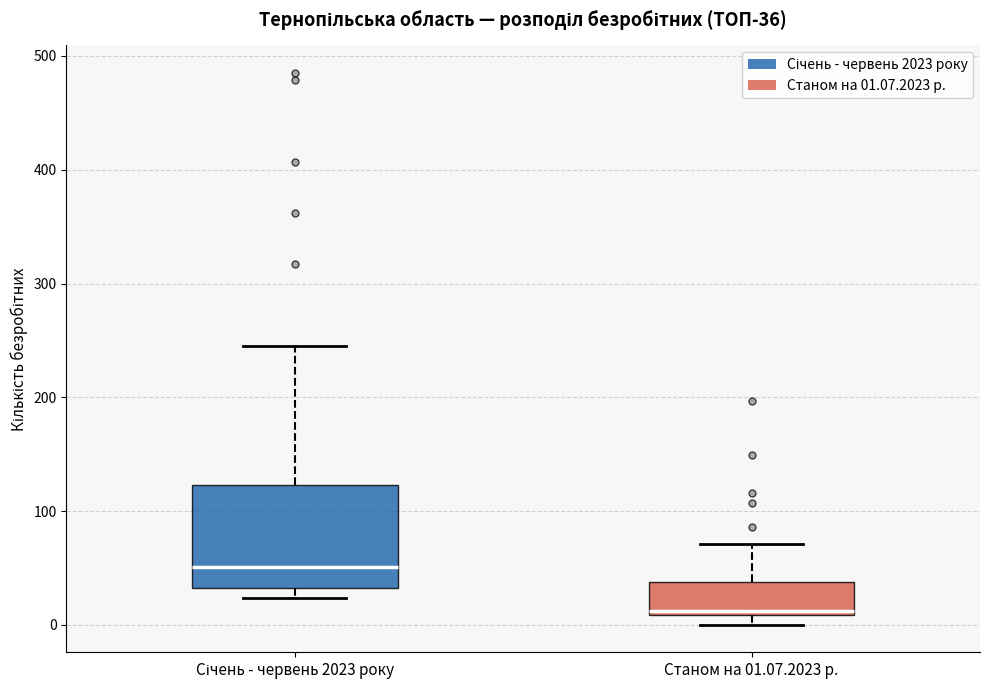

Where is the upper edge of the box for Січень - червень 2023 року on the y-axis? The values are not printed on the chart, so give them approximately, as read against the axis.

120